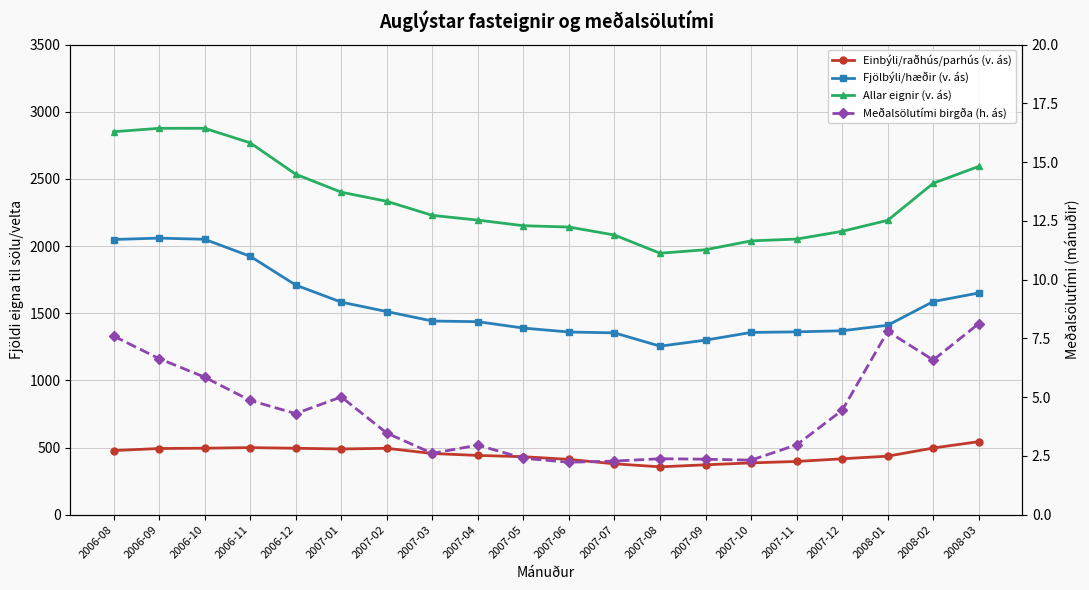

Which has a higher value, 2007-01 or 2006-12?

2006-12